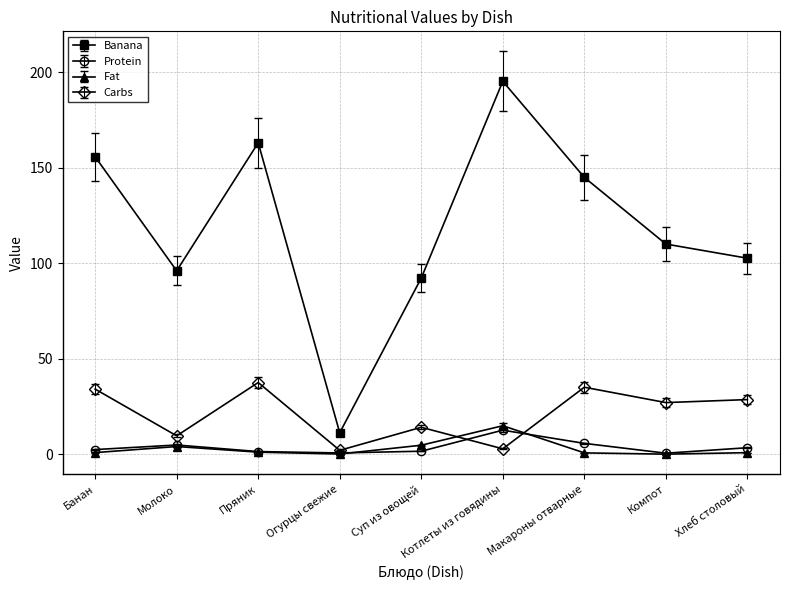

What is the maximum value shown in the chart?

195.2